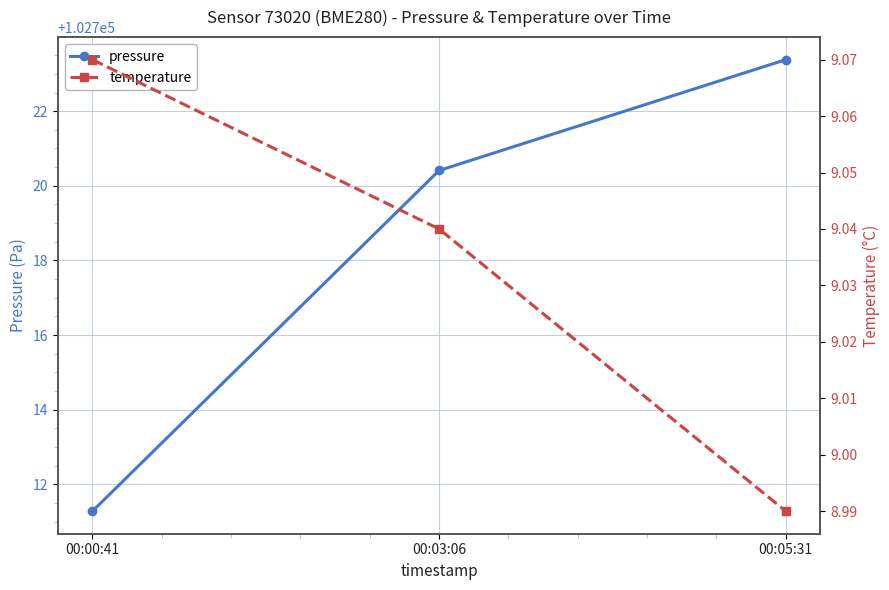

Reading left to right, list all the values displayed in this chart.

pressure: 00:00:41=102711.3	00:03:06=102720.4	00:05:31=102723.4
temperature: 00:00:41=9.1	00:03:06=9.0	00:05:31=9.0